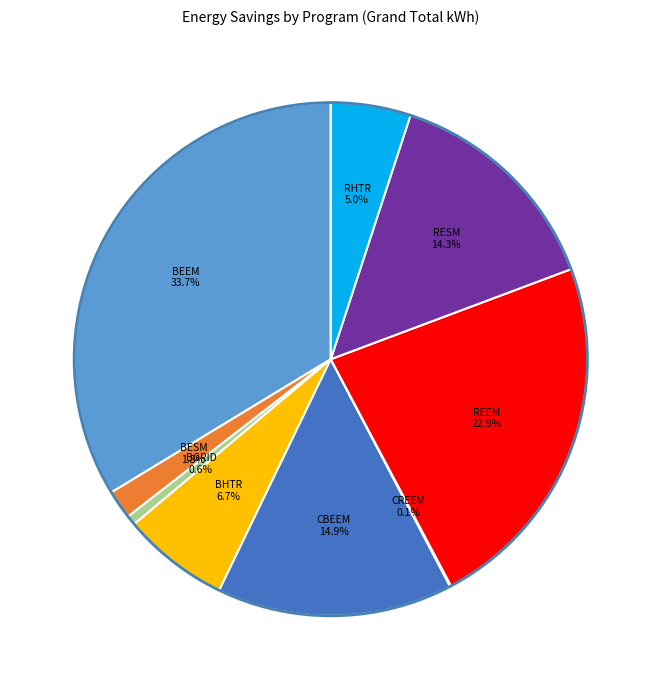

Is there a majority slice in this chart?

No